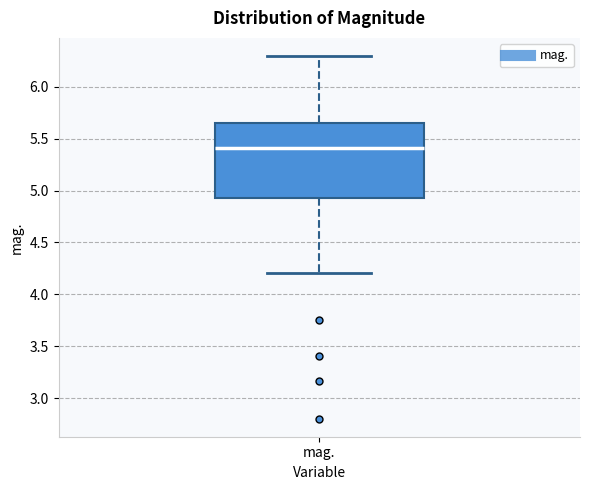

Read this box plot against the y-axis: the position of the median line, the range covered by the box, and the ends of both whiskers. The values are not printed on the chart, so give them approximately, as read against the axis.

median 5.40, box 4.95 to 5.65, whiskers 4.20 to 6.30